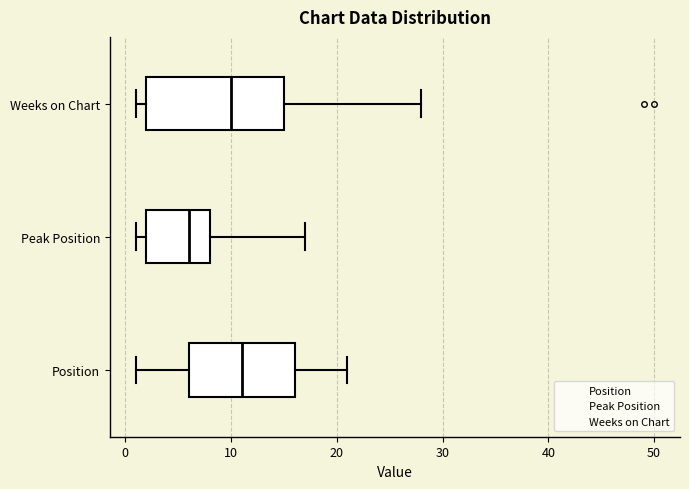

Reading bottom to top, transcribe this box plot: for each box, give where its median line is, the range the box spans, and where its two whiskers end, as read against the x-axis. The values are not printed on the chart, so give them approximately, as read against the axis.

Position: median 11, box 6 to 16, whiskers 1 to 21
Peak Position: median 6, box 2 to 8, whiskers 1 to 17
Weeks on Chart: median 10, box 2 to 15, whiskers 1 to 28